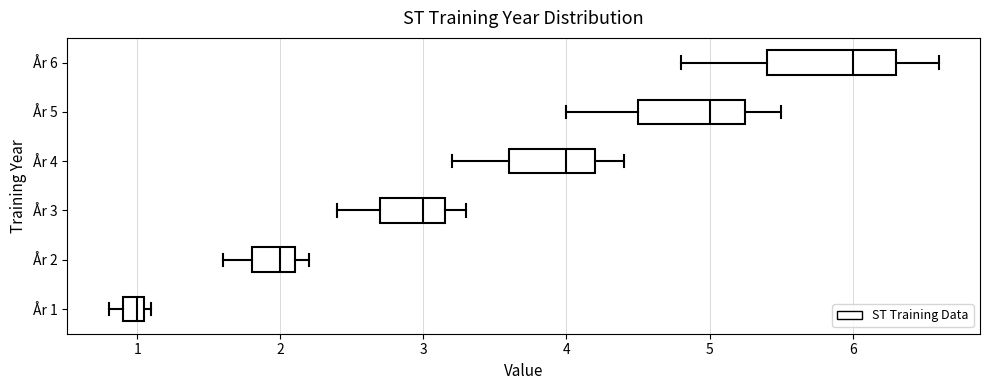

Which box is the widest, from its left edge to its right edge?

År 6